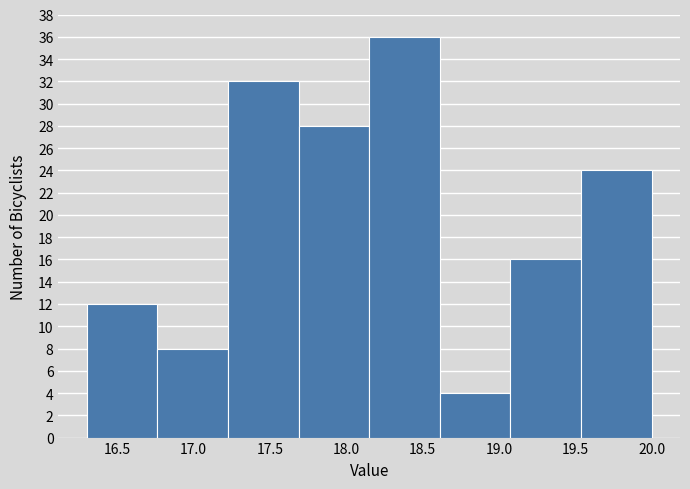

Reading left to right, list every bar in this chart as the range it spans on the x-axis followed by its height. Neither the bar edges nor the heights are printed on the chart, so give them approximately, as read against the axes.

16.30 to 16.75: 12
16.75 to 17.25: 8
17.25 to 17.70: 32
17.70 to 18.15: 28
18.15 to 18.60: 36
18.60 to 19.10: 4
19.10 to 19.55: 16
19.55 to 20.00: 24